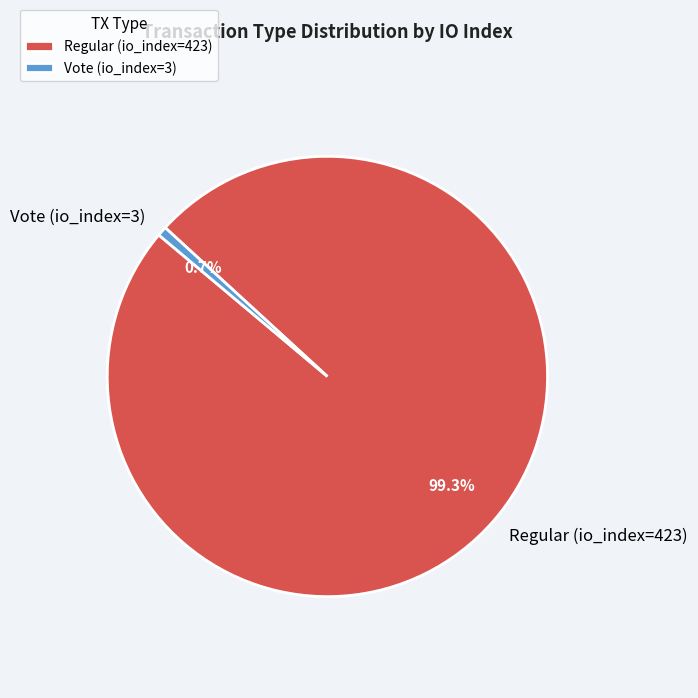

What is the smallest slice in the pie chart?

Vote (io_index=3)